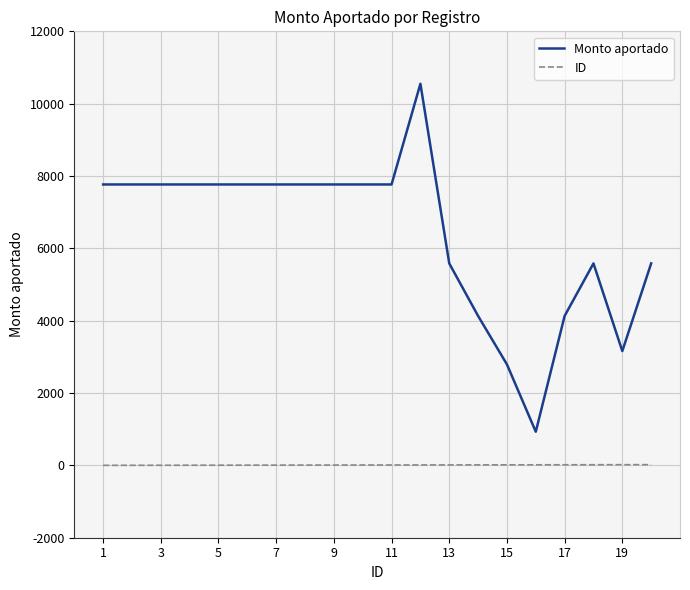

List the series in order of their overall mean, highest first.

Monto aportado, ID